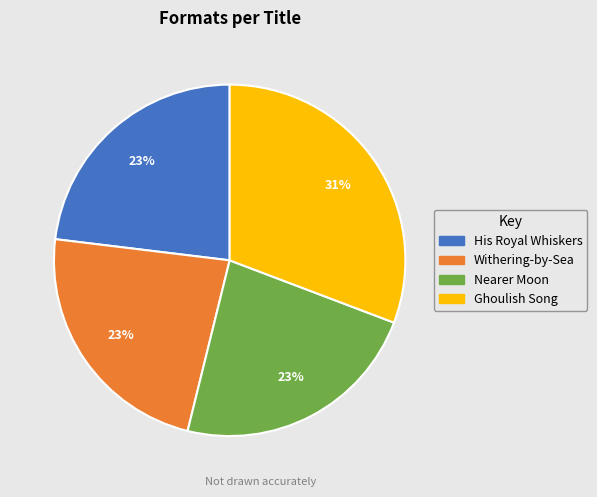

Do His Royal Whiskers and Nearer Moon together represent more than half of the pie?

No